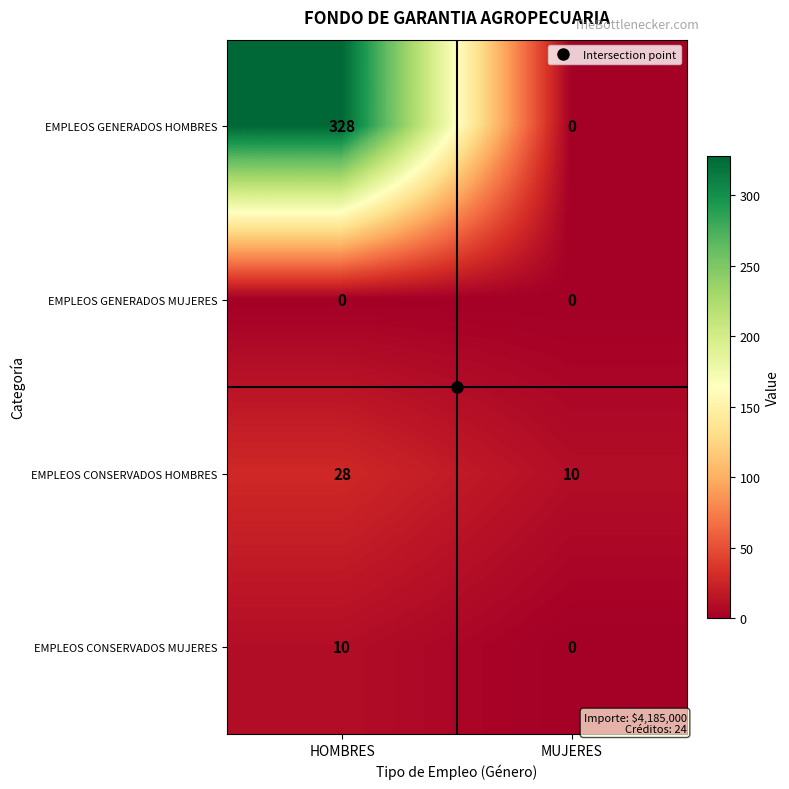

What is the total value across all series at MUJERES?

10